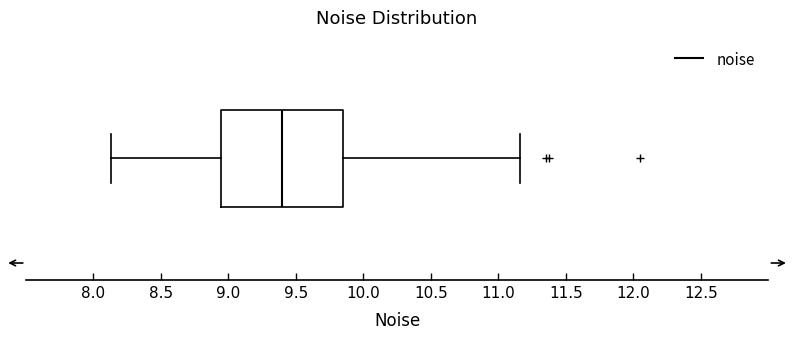

Where does the right whisker of the box end on the x-axis? The values are not printed on the chart, so give them approximately, as read against the axis.

11.15